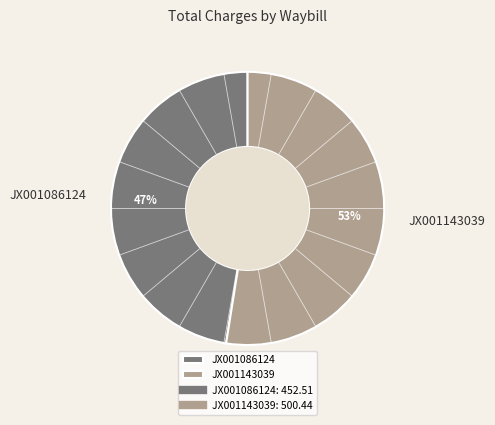

Which has a higher value, JX001143039 or JX001086124?

JX001143039